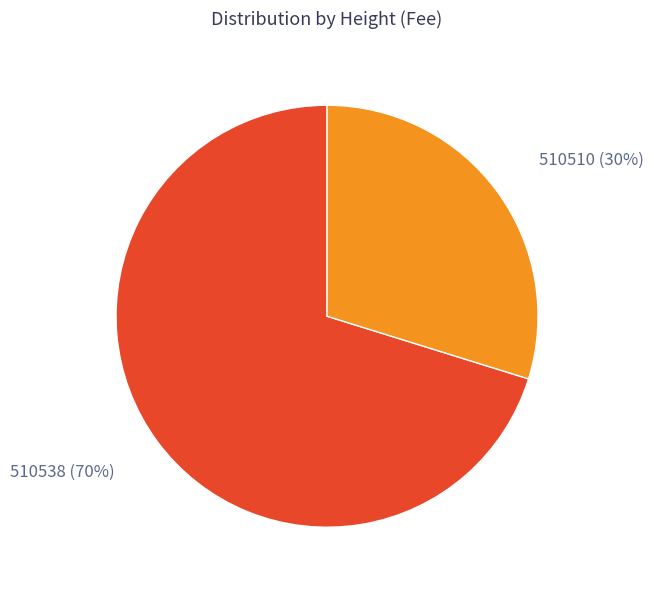

Do 510538 (70%) and 510510 (30%) together represent more than half of the pie?

Yes